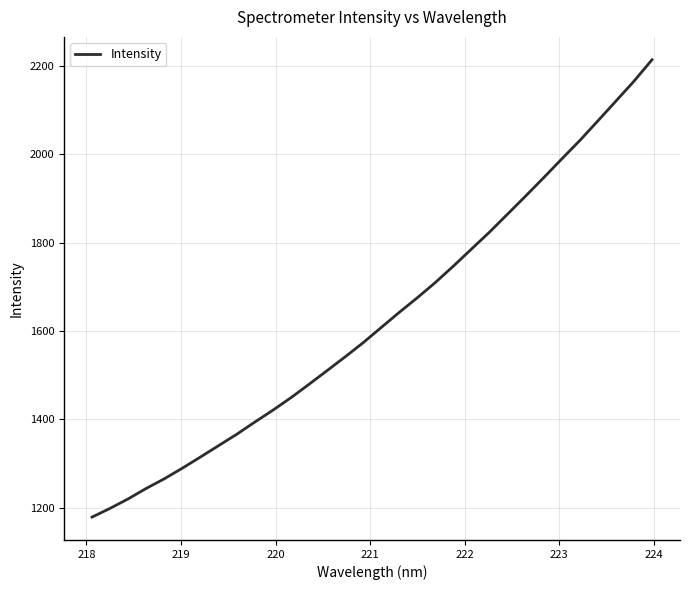

How many lines are shown in the chart?

1